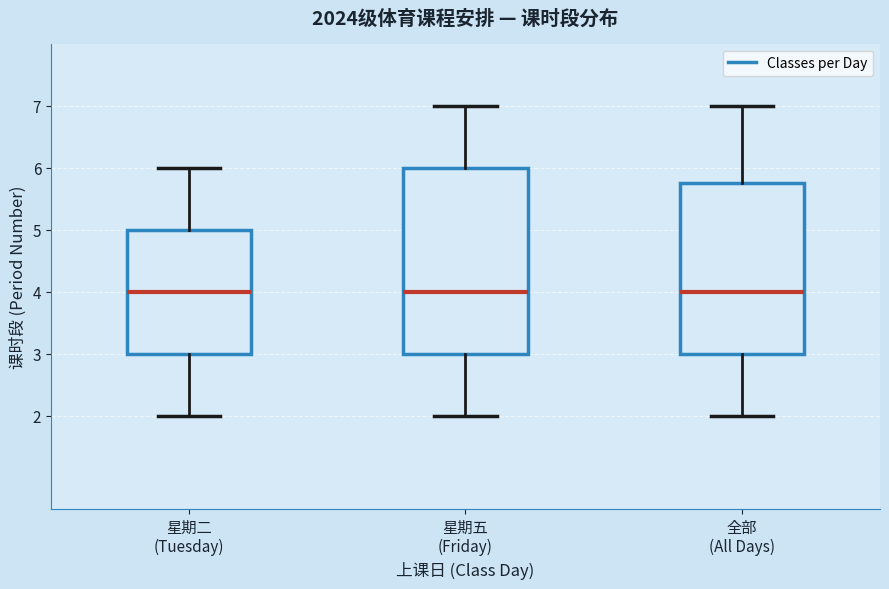

Where does the lower whisker of the box for 星期二 (Tuesday) end on the y-axis? The values are not printed on the chart, so give them approximately, as read against the axis.

2.0